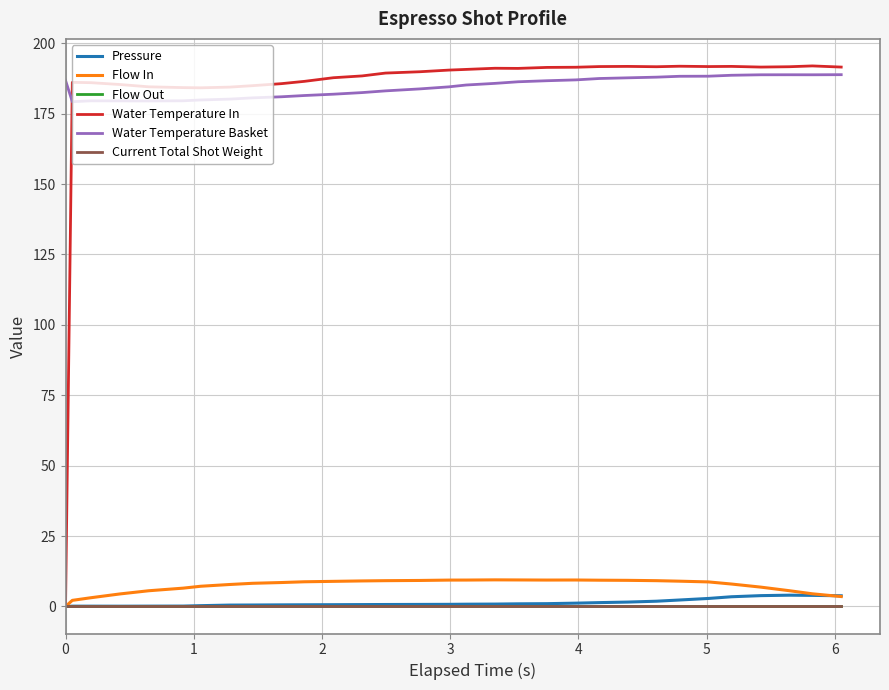

True or false: Water Temperature In has more than 1 interior local peaks.

True